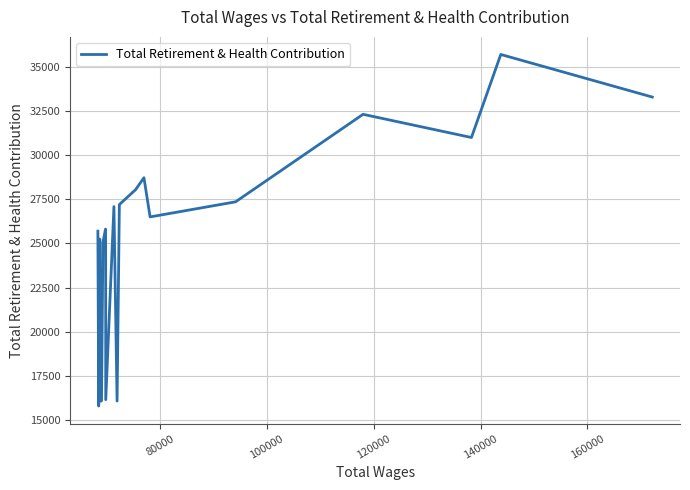

Does the chart display data point markers on the line(s)?

No